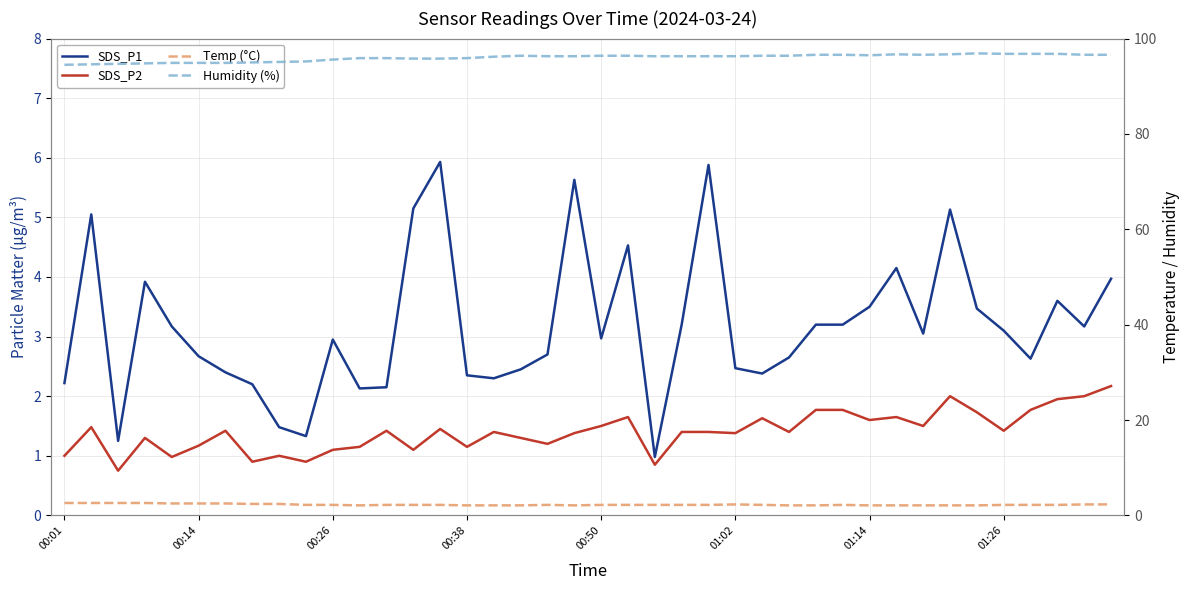

Is it true that SDS_P1 equals 2.7 at 18?

True